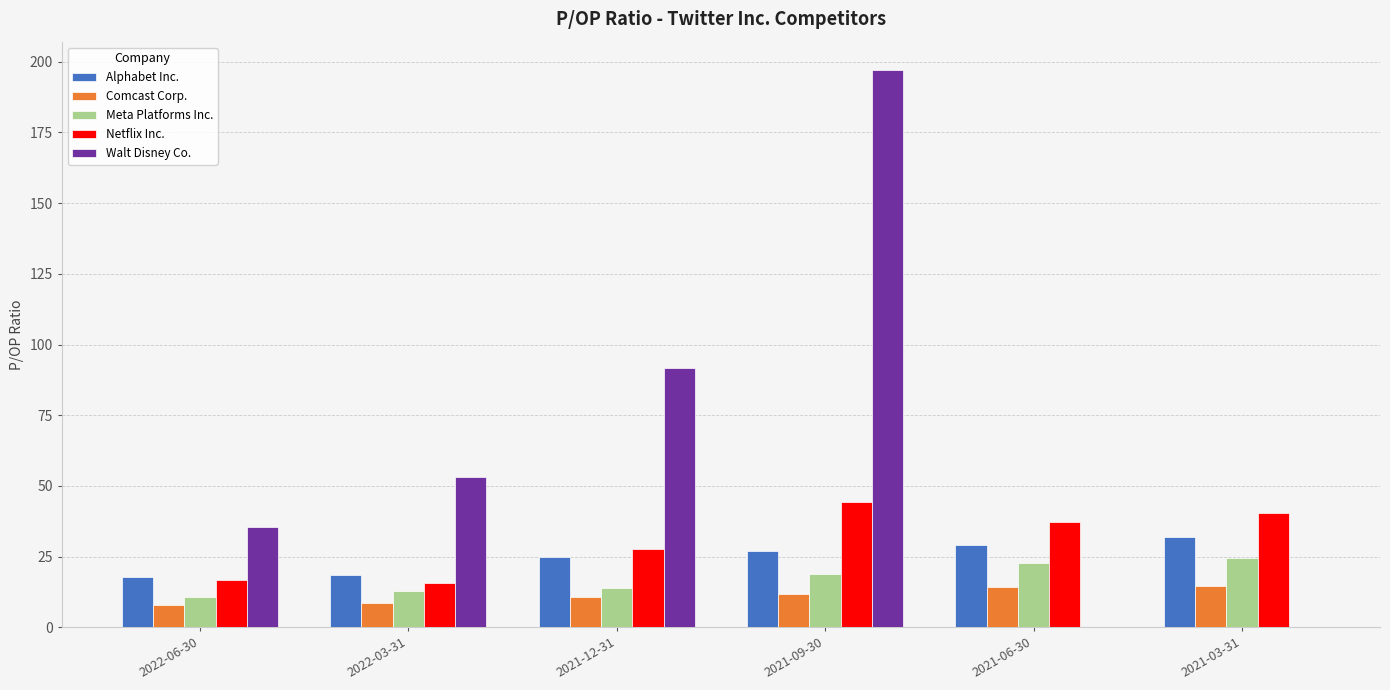

Is it true that Comcast Corp. equals 19.4 at 2021-09-30?

False